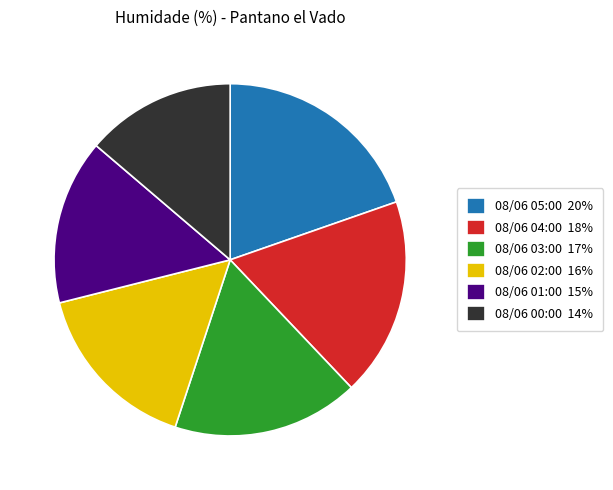

Approximately how many times larger is the value at 08/06 02:00 16% compared to 08/06 00:00 14%?

1.2